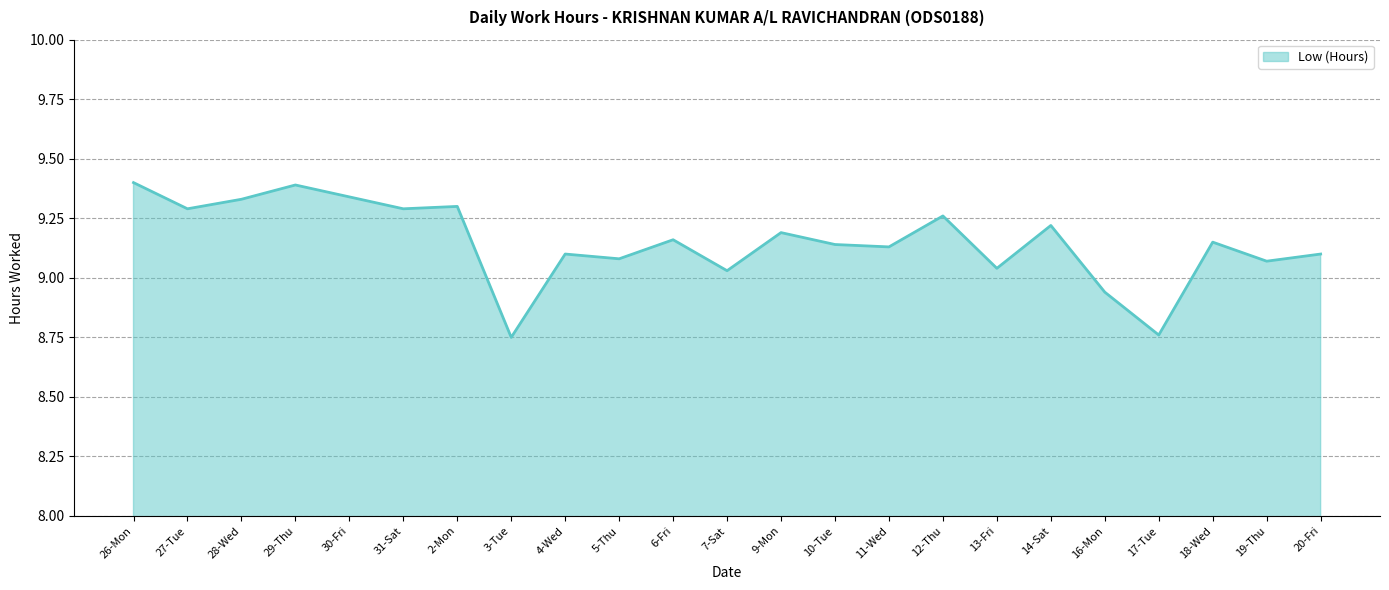

What is the greatest value displayed?

9.4